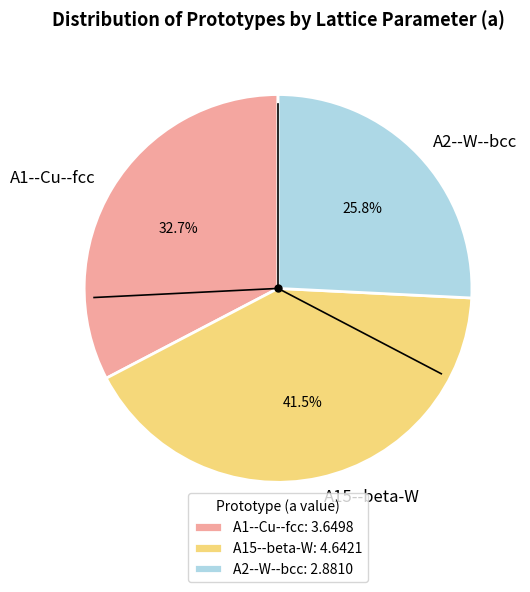

To the nearest percent, what percentage of the pie is A1--Cu--fcc?

33%